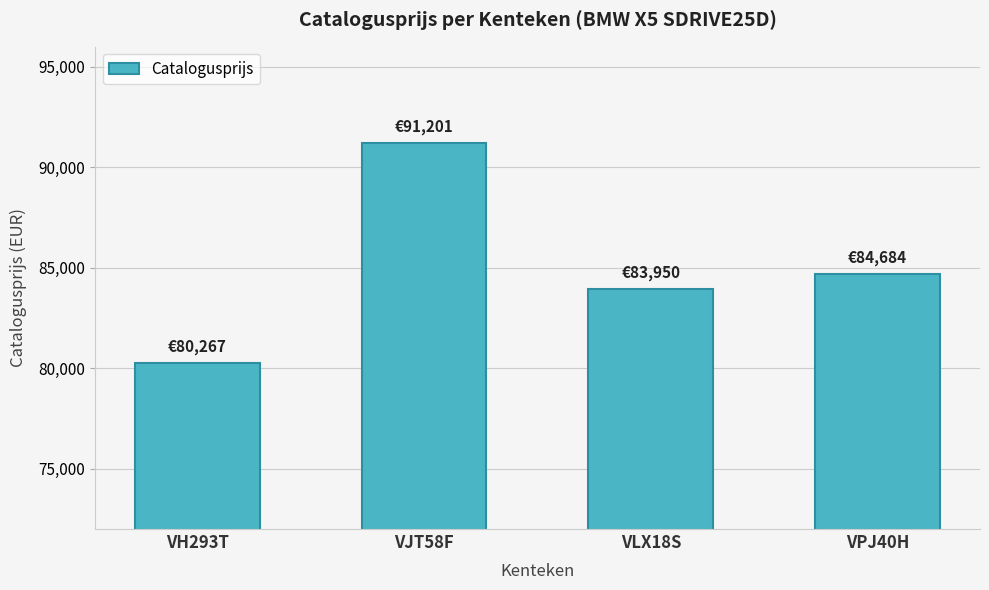

The value at VLX18S is 48425. True or false?

False